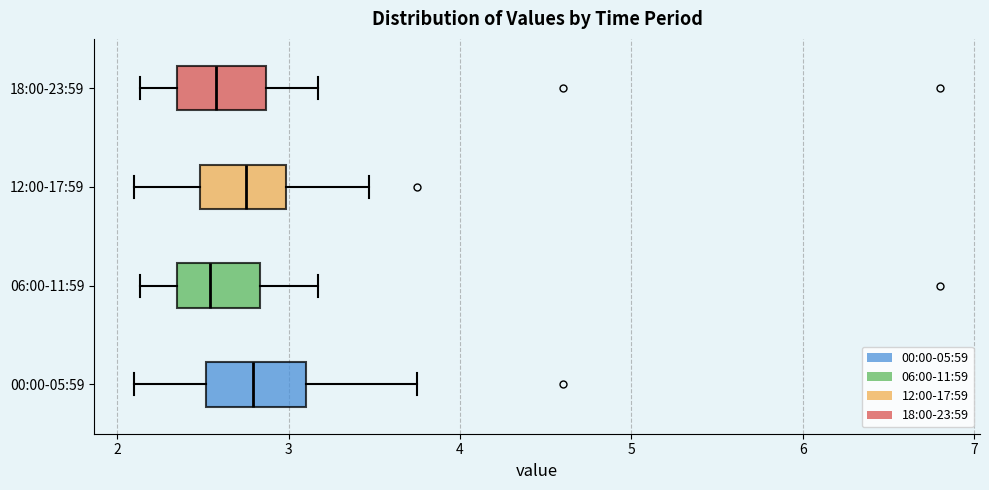

Where does the median line of the box for 18:00-23:59 sit on the x-axis? The values are not printed on the chart, so give them approximately, as read against the axis.

2.6